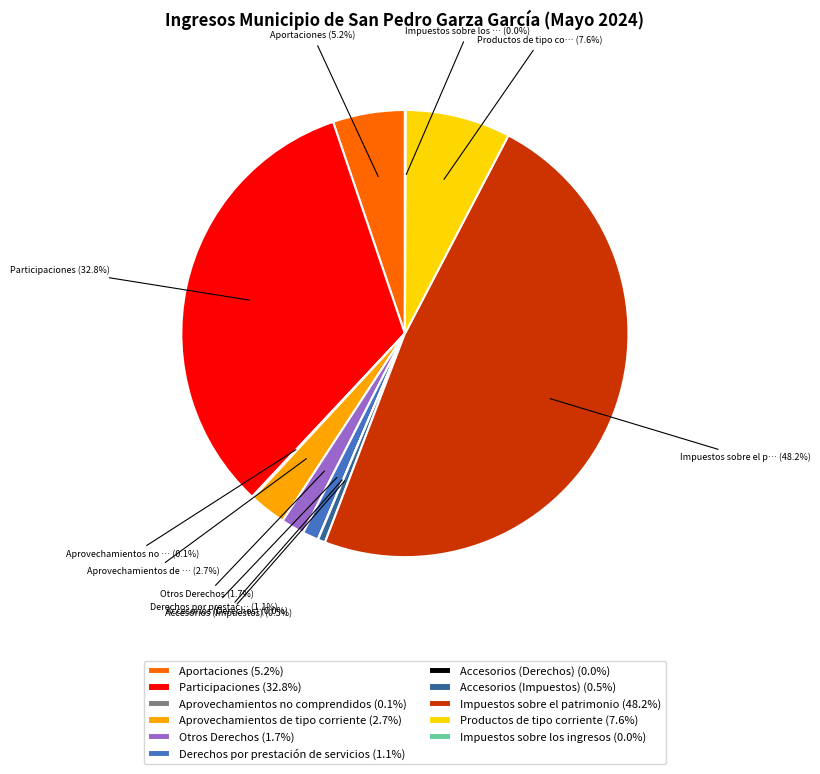

Which has a higher value, Otros Derechos (1.7%) or Impuestos sobre el patrimonio (48.2%)?

Impuestos sobre el patrimonio (48.2%)